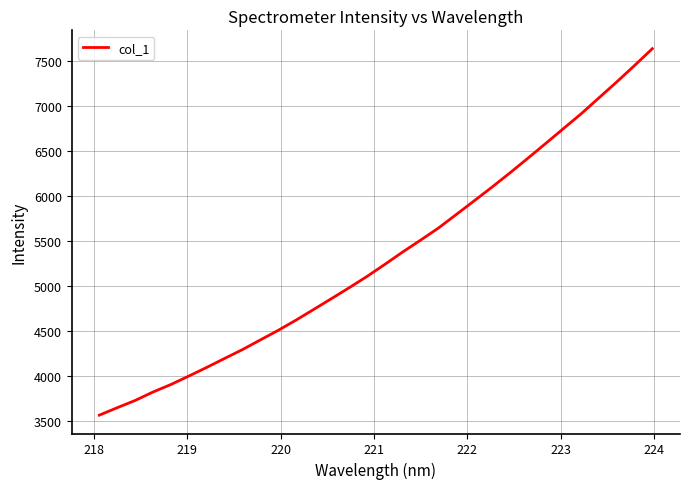

What is the smallest value displayed?

3562.7